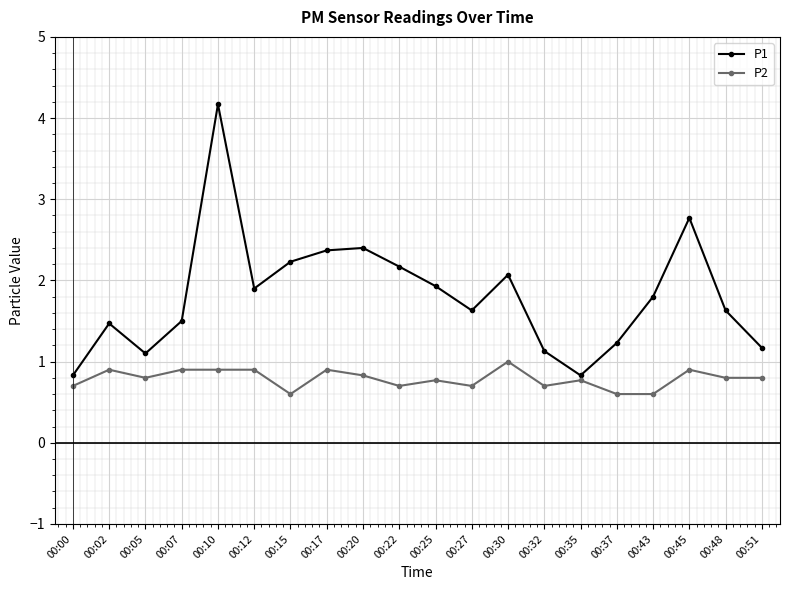

What is the difference between the highest and lowest values at 00:20?

1.6